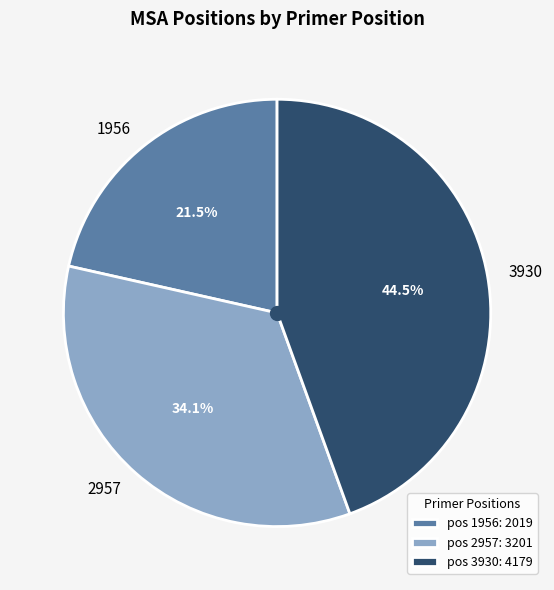

Do 2957 and 3930 together represent more than half of the pie?

Yes